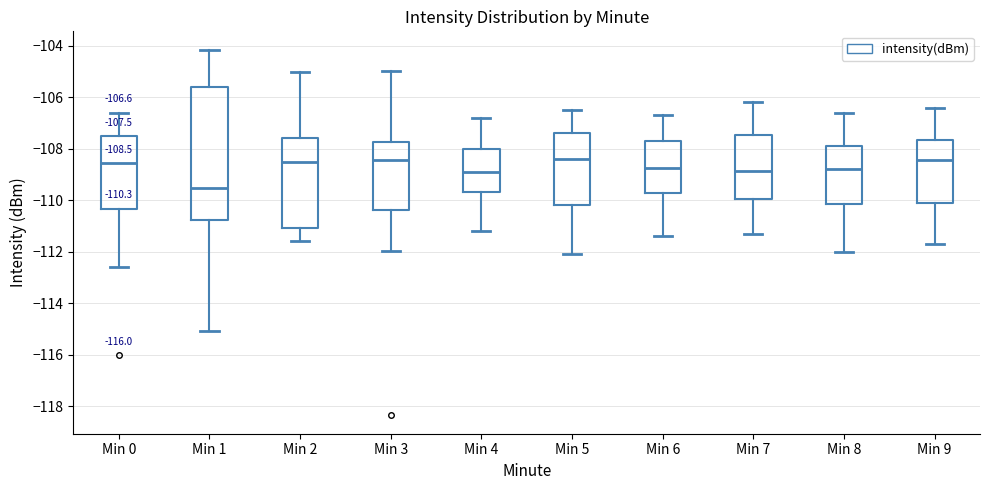

Comparing the boxes themselves (not the whiskers), which one is the tallest?

Min 1